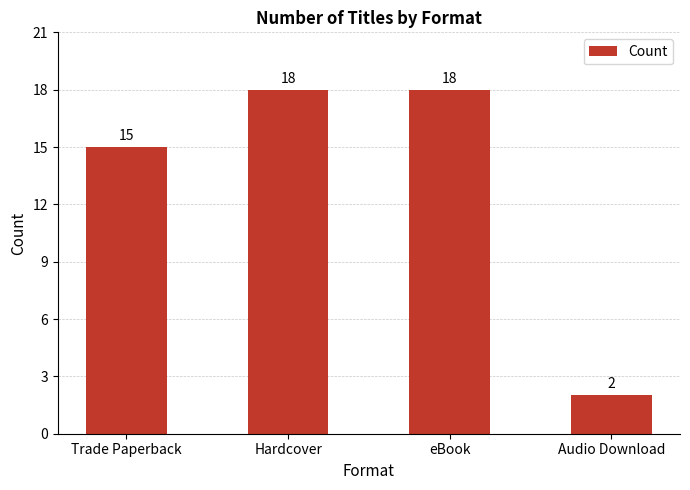

What position from the right is Audio Download?

1